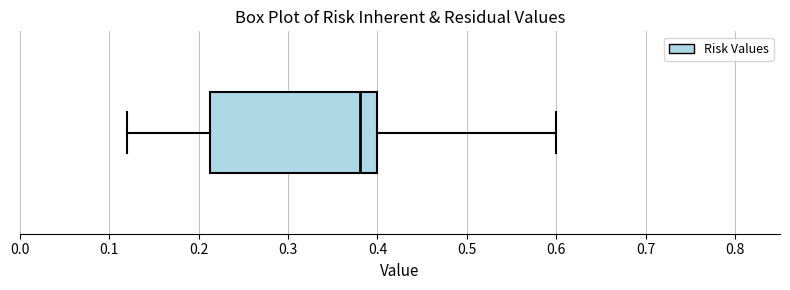

Where does the left whisker of the box end on the x-axis? The values are not printed on the chart, so give them approximately, as read against the axis.

0.12